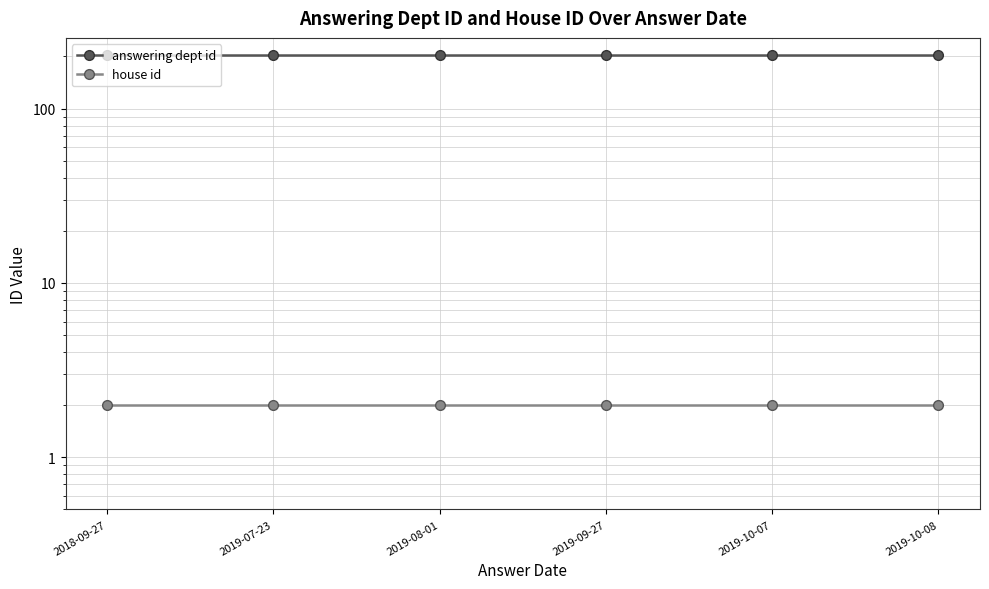

List the labels in order of answering dept id value, smallest first.

2018-09-27, 2019-07-23, 2019-08-01, 2019-09-27, 2019-10-07, 2019-10-08